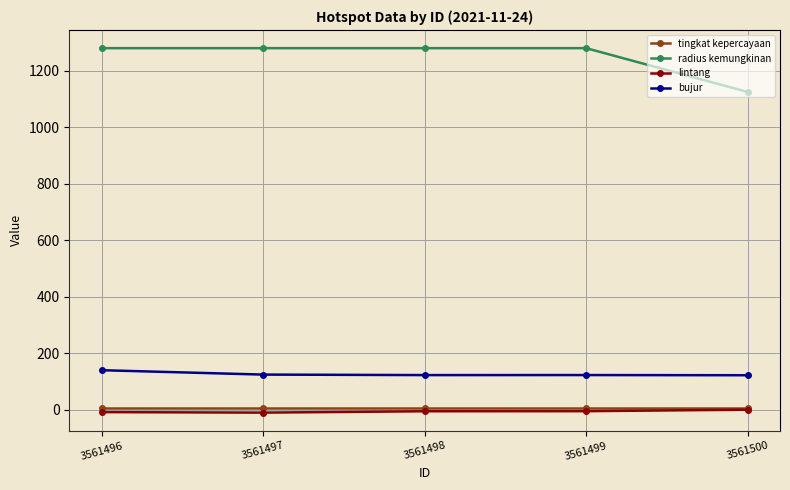

What is the total value across all series at 3561500?

1256.0